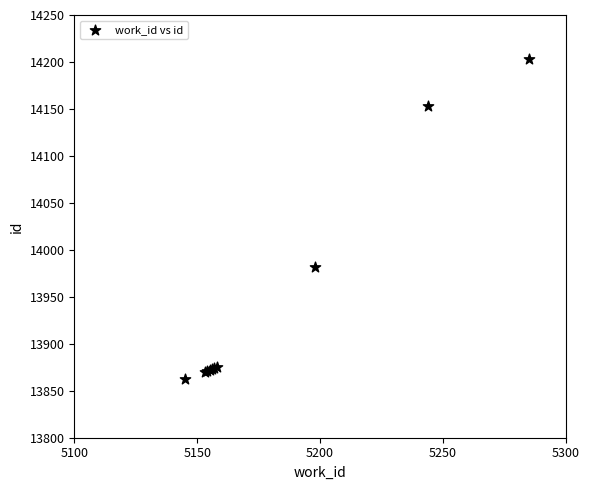

What Y value in the scatter plot is closest to 14032?

13982